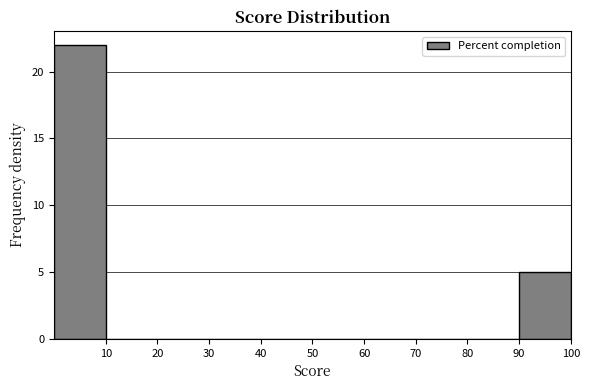

What is the height of the bar covering 0 to 10 on the x-axis? The values are not printed on the chart, so give them approximately, as read against the axis.

22